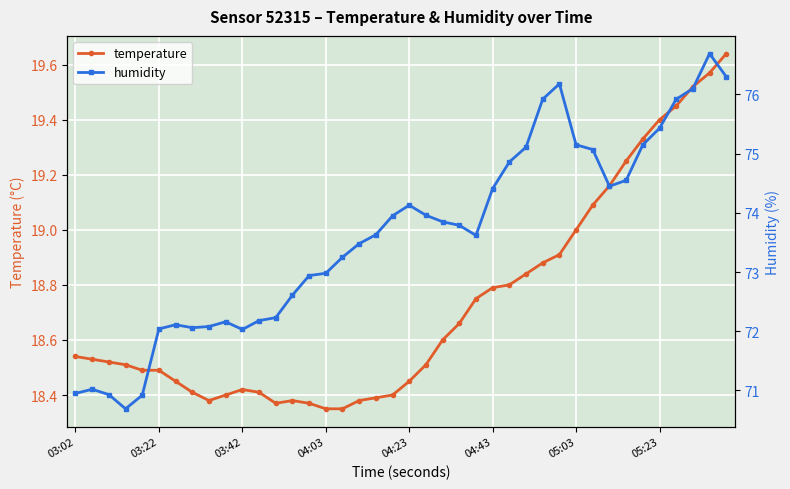

Is this an area chart (filled region under the line)?

No